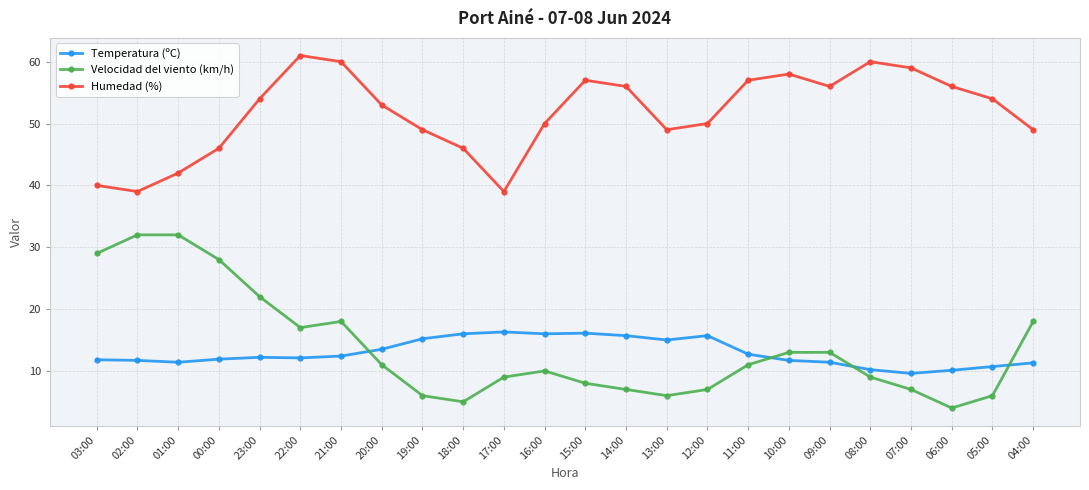

What is the average value of the Humedad (%) series?

51.7